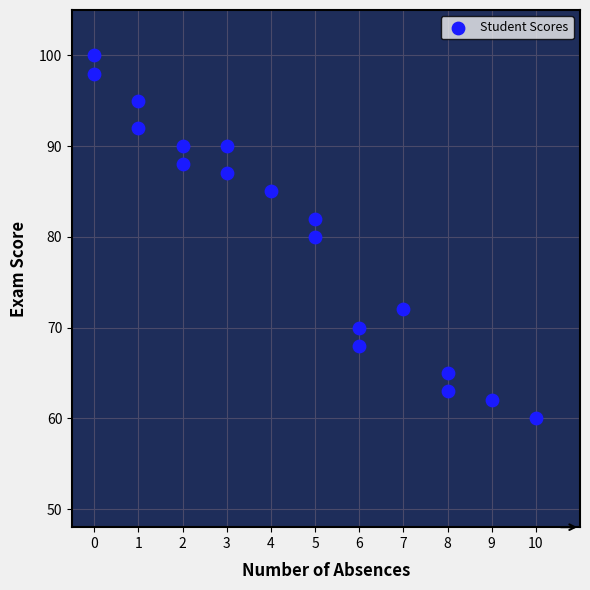

What is the range of Y values (max minus min)?

40